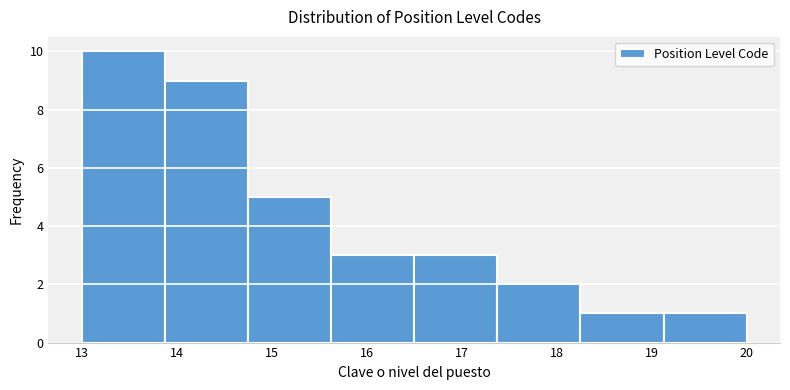

How tall is the bar that spans 16.5 to 17.4 on the x-axis? Neither the bar edges nor the heights are printed on the chart, so give them approximately, as read against the axes.

3